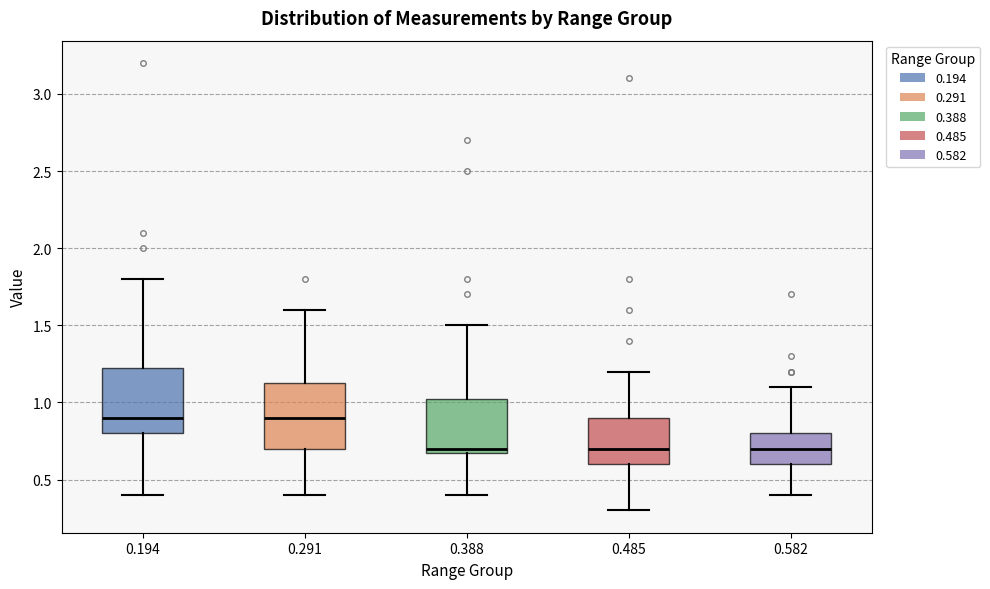

Reading left to right, transcribe this box plot: for each box, give where its median line is, the range the box spans, and where its two whiskers end, as read against the y-axis. The values are not printed on the chart, so give them approximately, as read against the axis.

0.194: median 0.90, box 0.80 to 1.25, whiskers 0.40 to 1.80
0.291: median 0.90, box 0.70 to 1.15, whiskers 0.40 to 1.60
0.388: median 0.70 (just above the box's lower edge), box 0.70 to 1.05, whiskers 0.40 to 1.50
0.485: median 0.70, box 0.60 to 0.90, whiskers 0.30 to 1.20
0.582: median 0.70, box 0.60 to 0.80, whiskers 0.40 to 1.10